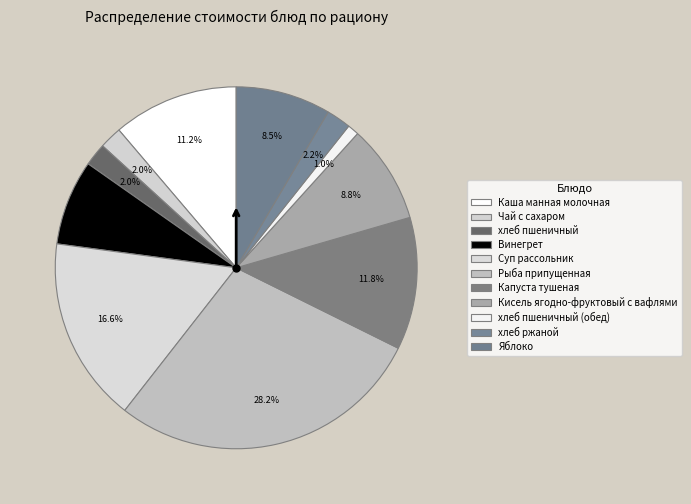

To the nearest percent, what is the difference between the Каша манная молочная and хлеб пшеничный slice percentages?

9%